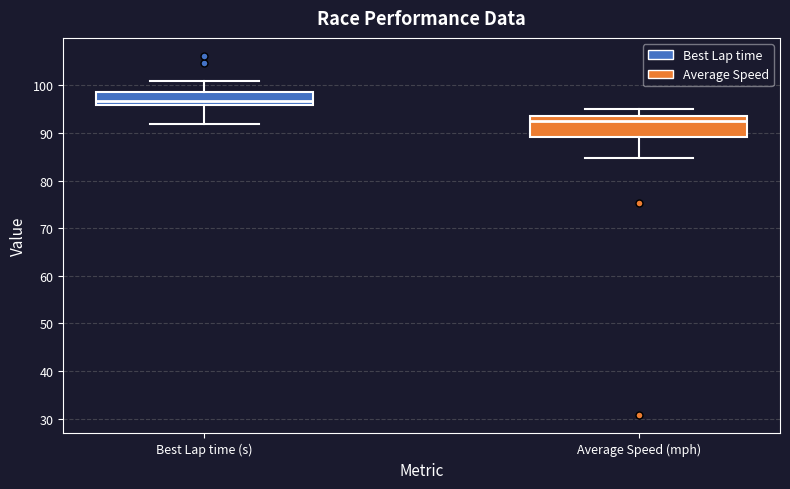

Which box is the tallest, from its lower edge to its upper edge?

Average Speed (mph)